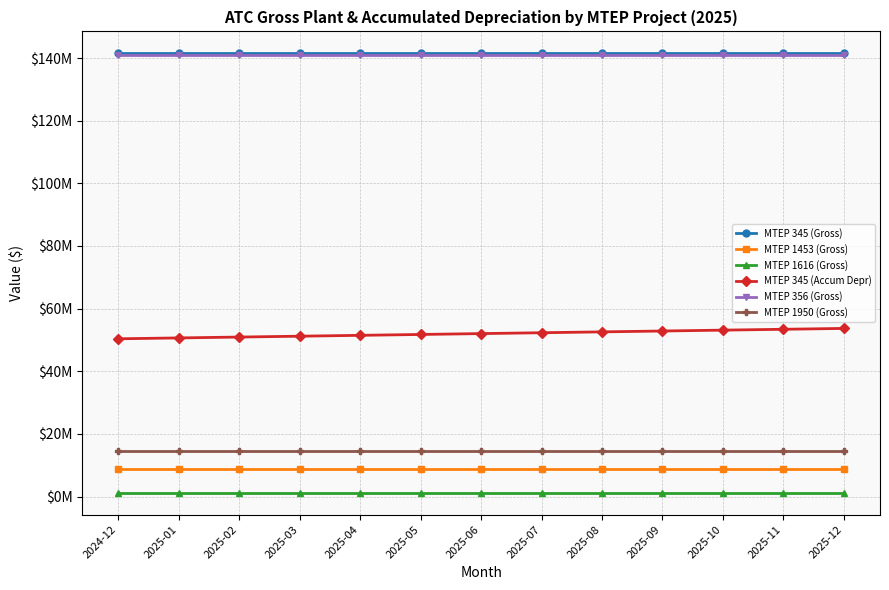

What is the difference between the second highest and second lowest values in the MTEP 345 (Accum Depr) series?

2759192.3